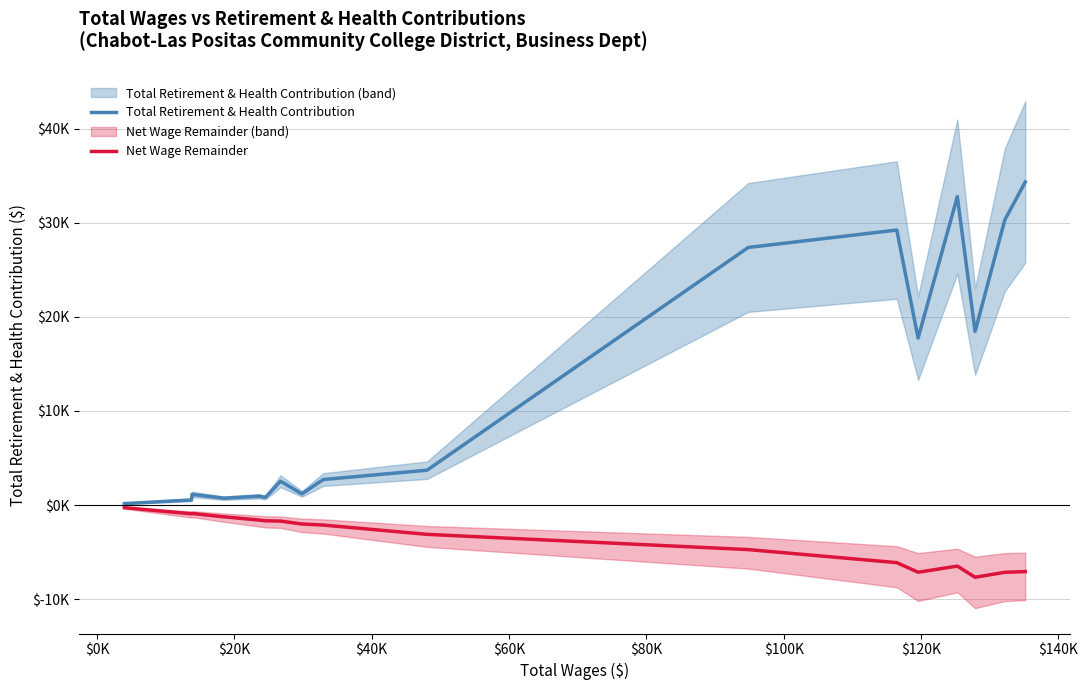

What is the label of the 6th point from the left?

$80K